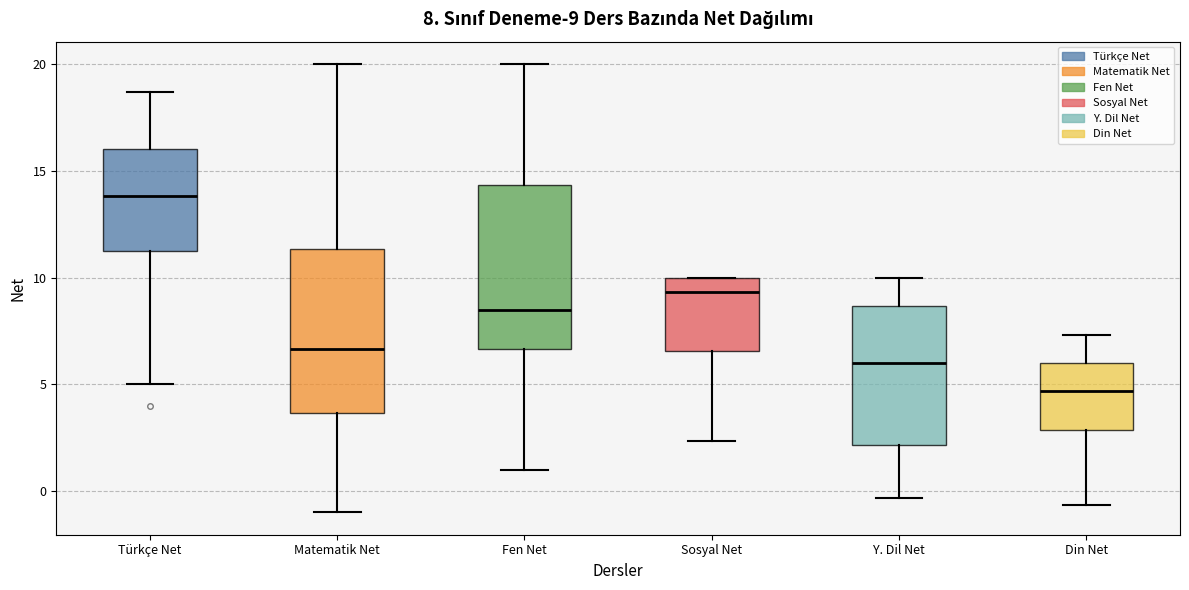

Which box's median line is the lowest?

Din Net